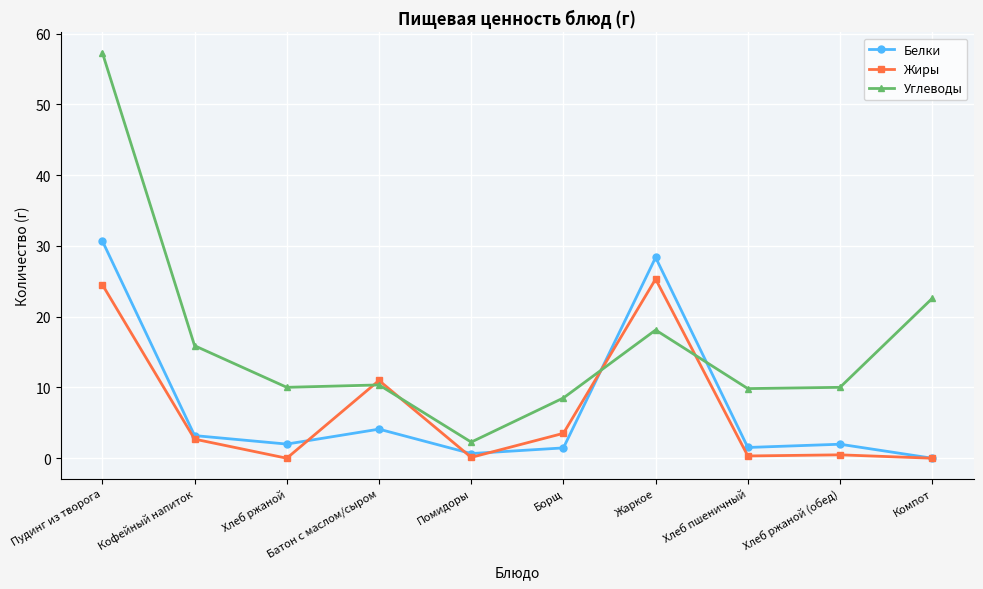

How many series are shown in this chart?

3